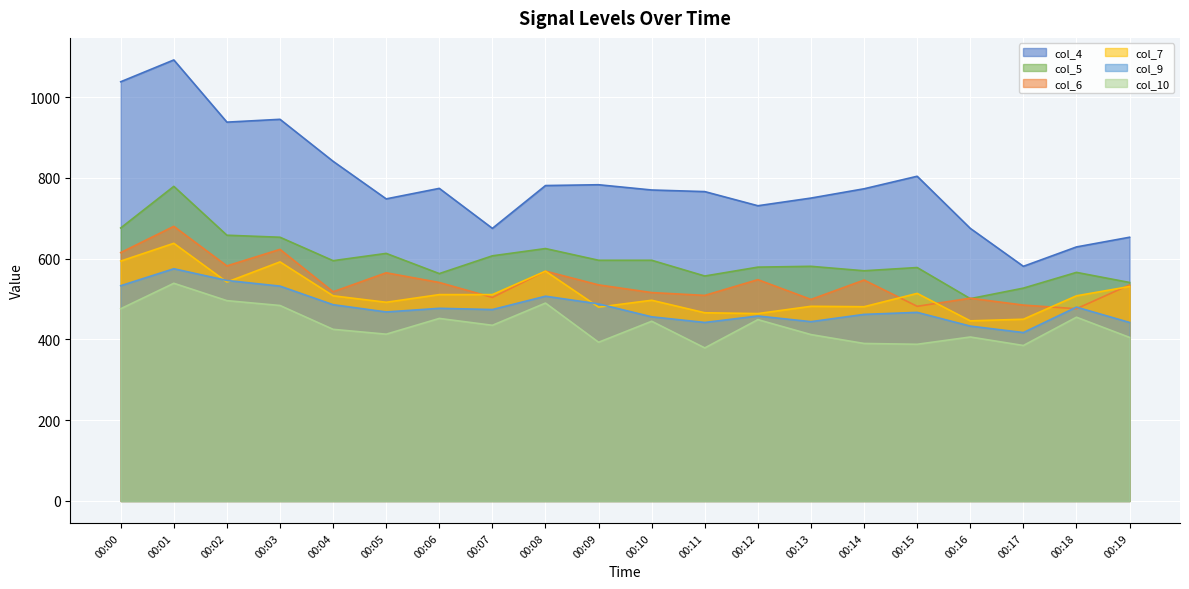

What is the minimum value for col_7?

446